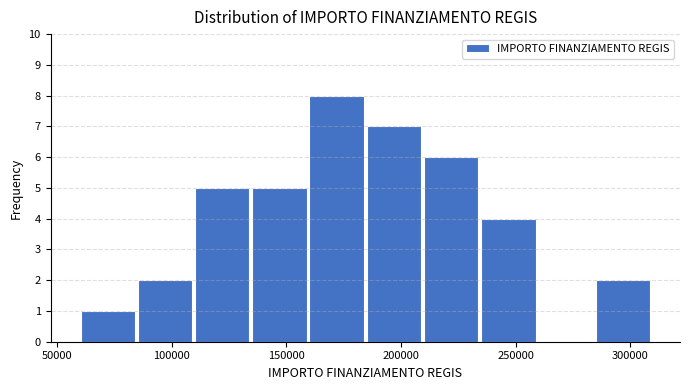

How tall is the bar that spans 60000 to 85000 on the x-axis? Neither the bar edges nor the heights are printed on the chart, so give them approximately, as read against the axes.

1